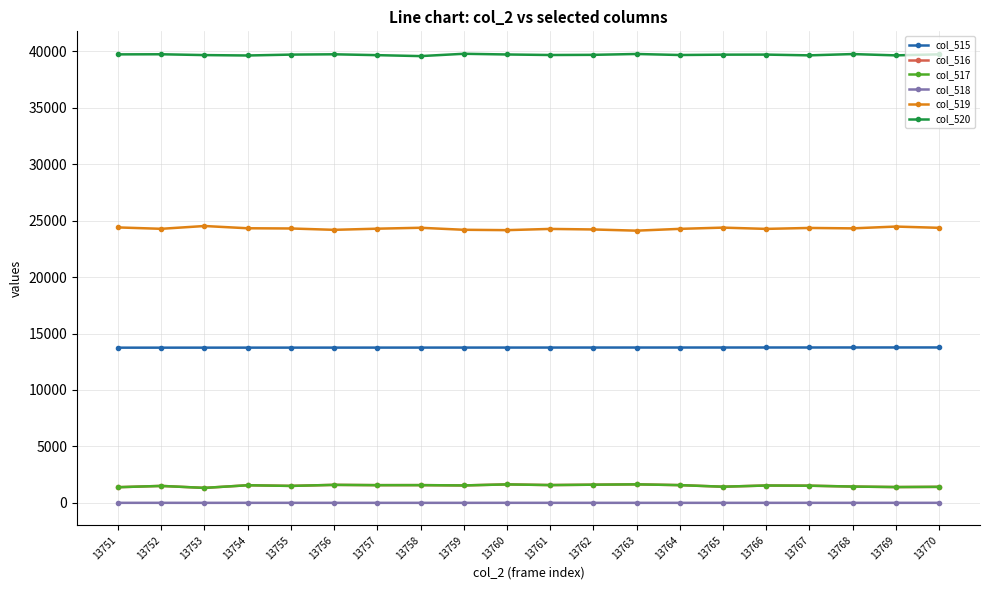

How many data points does each series have?

20